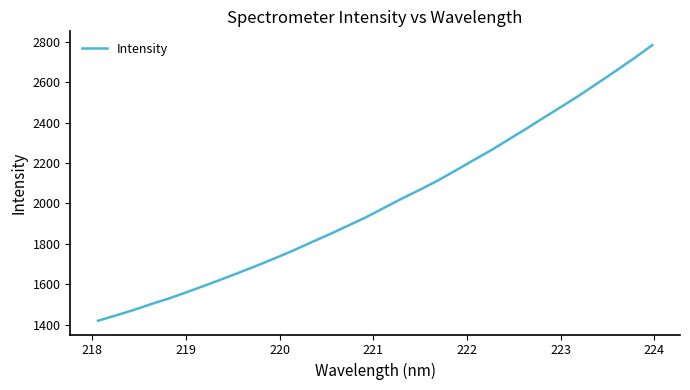

What is the maximum value shown in the chart?

2783.0